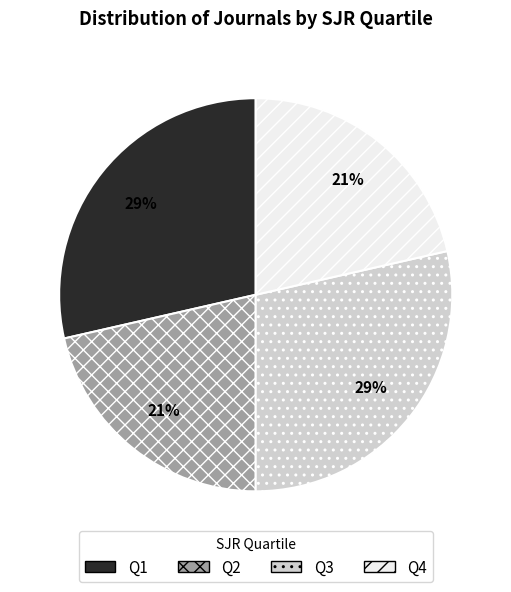

Combined, do Q4 and Q2 account for over 50%?

No